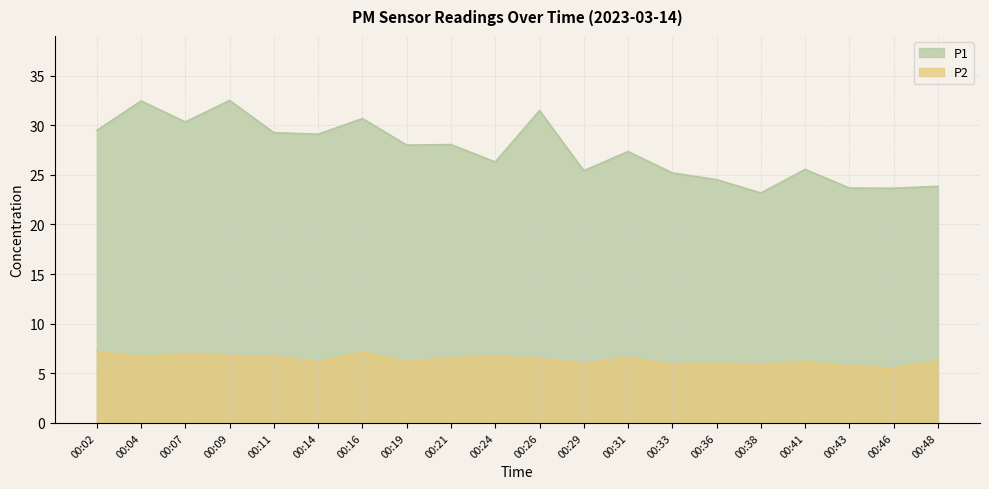

Where is the first local maximum for P2?

00:07